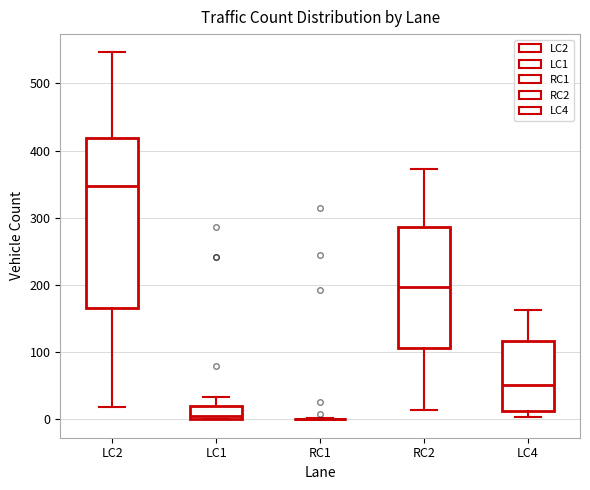

Where does the median line of the box for LC2 sit on the y-axis? The values are not printed on the chart, so give them approximately, as read against the axis.

350